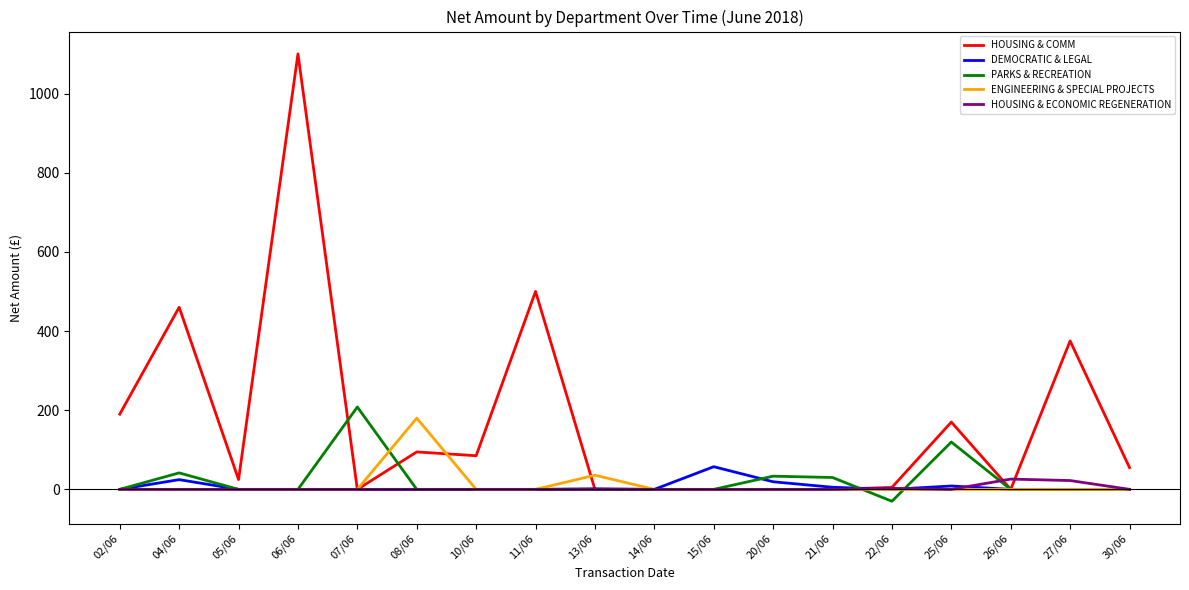

At which category does HOUSING & COMM reach its first local peak?

04/06